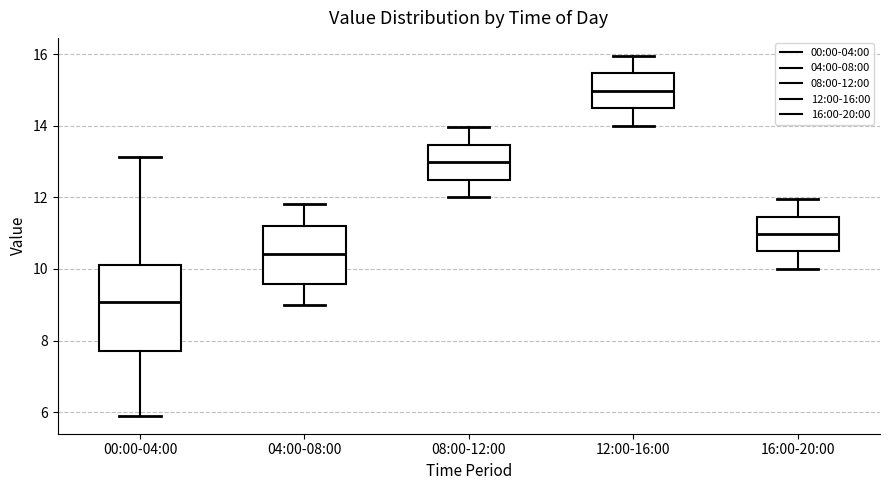

Which box has the highest median line?

12:00-16:00